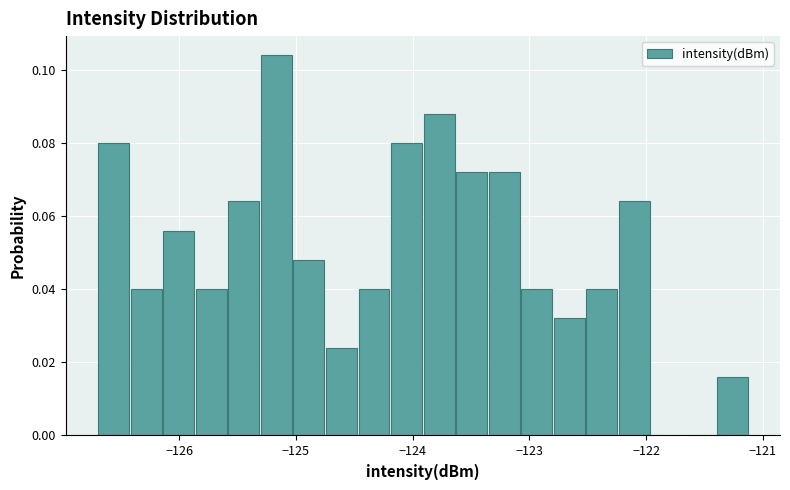

Around what value on the x-axis is the tallest bar? Give the approximate position of its centre, as read against the axis.

-125.2